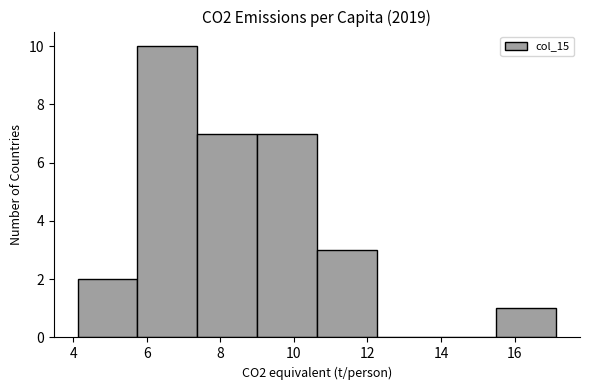

Reading left to right, transcribe this chart: for each bar, give the range it covers on the x-axis and its height. Neither the bar edges nor the heights are printed on the chart, so give them approximately, as read against the axes.

4.2 to 5.8: 2
5.8 to 7.4: 10
7.4 to 9.0: 7
9.0 to 10.6: 7
10.6 to 12.2: 3
12.2 to 13.8: 0
13.8 to 15.6: 0
15.6 to 17.2: 1